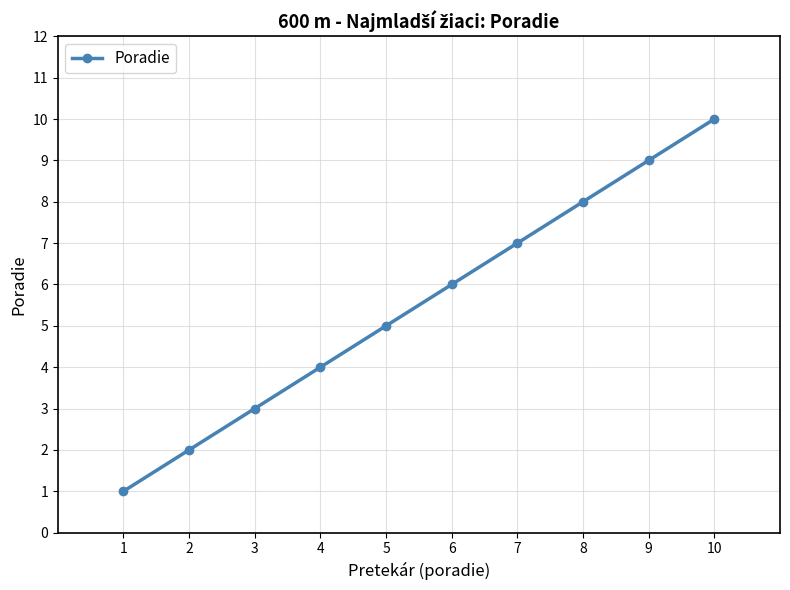

How many categories are shown in the chart?

10